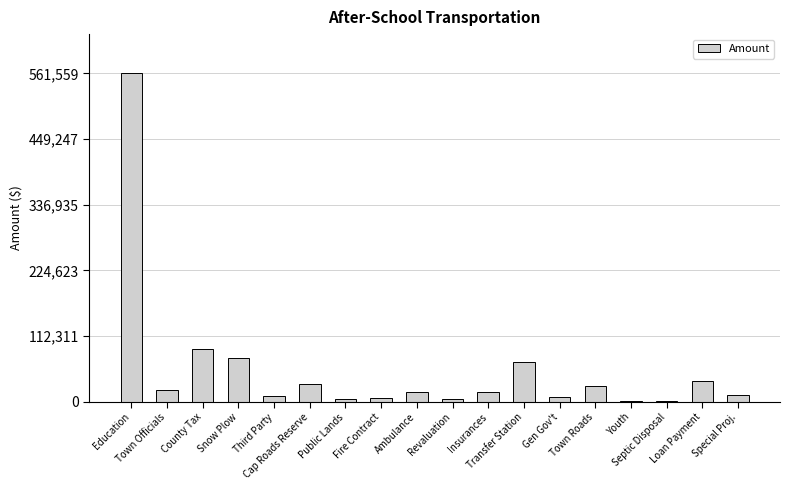

What is the maximum value shown in the chart?

561559.6